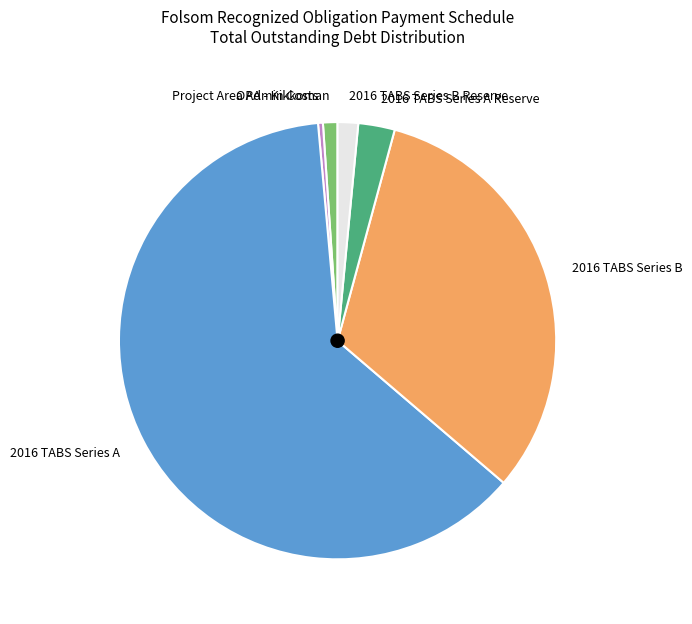

What is the largest slice in the pie chart?

2016 TABS Series A